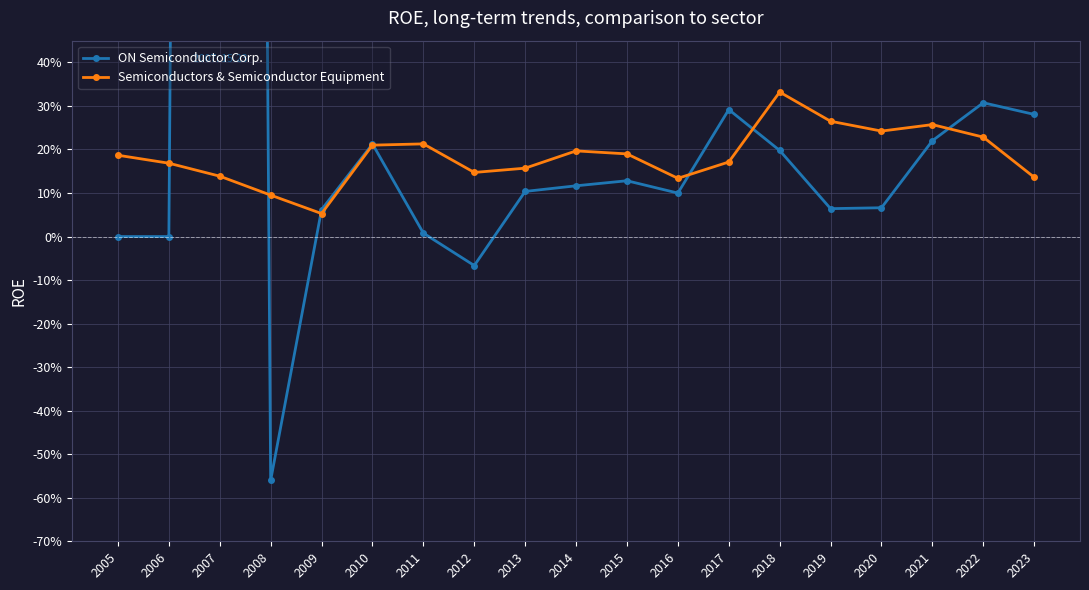

The value of Semiconductors & Semiconductor Equipment at 2021 is 0.4. True or false?

False